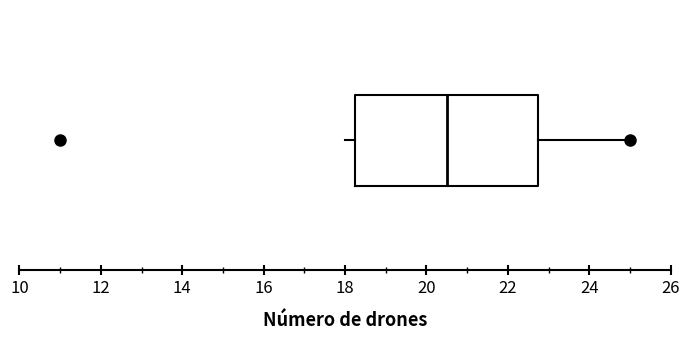

Where does the left whisker of the box end on the x-axis? The values are not printed on the chart, so give them approximately, as read against the axis.

18.0